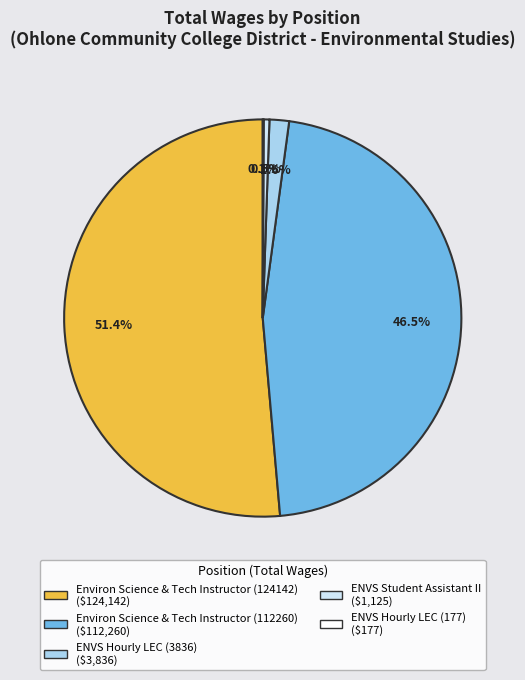

Between Environ Science & Tech Instructor (124142) and Environ Science & Tech Instructor (112260), which is larger?

Environ Science & Tech Instructor (124142)